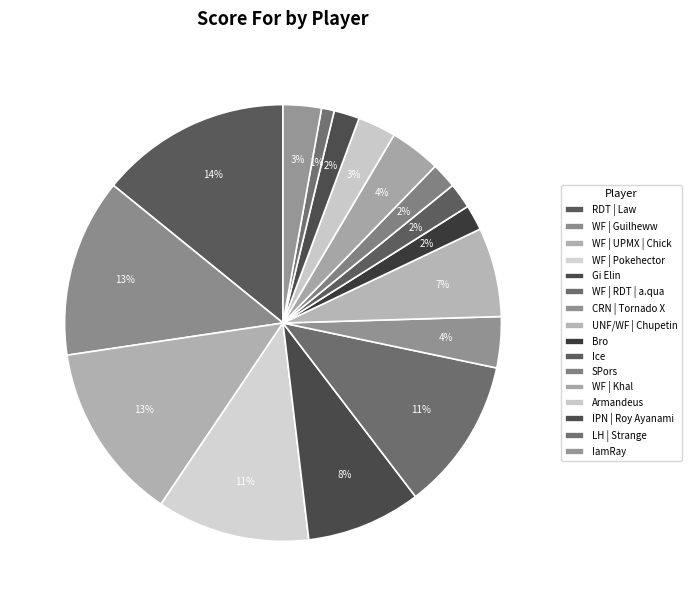

To the nearest percent, what percentage of the pie is Bro?

2%